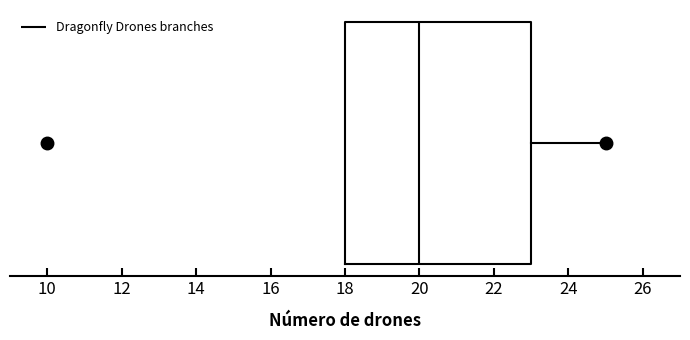

Transcribe this box plot: give where the median line is, the range the box spans, and where the two whiskers end, as read against the x-axis. The values are not printed on the chart, so give them approximately, as read against the axis.

median 20, box 18 to 23, whiskers 18 to 25